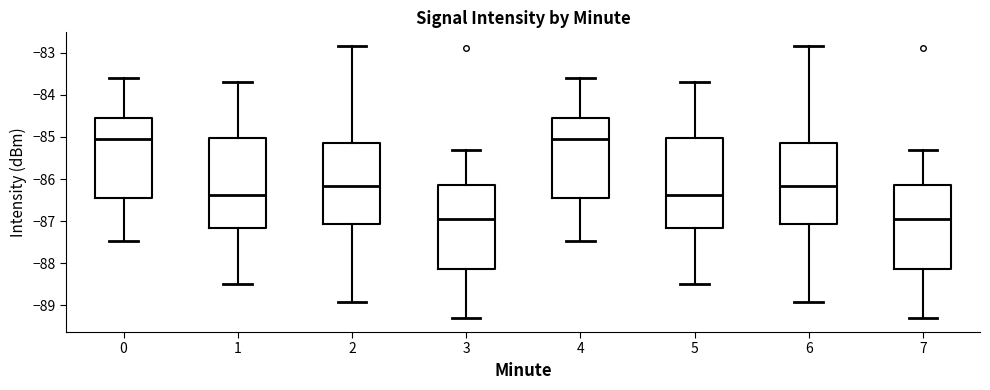

Where is the upper edge of the box at x = 0 on the y-axis? The values are not printed on the chart, so give them approximately, as read against the axis.

-84.5